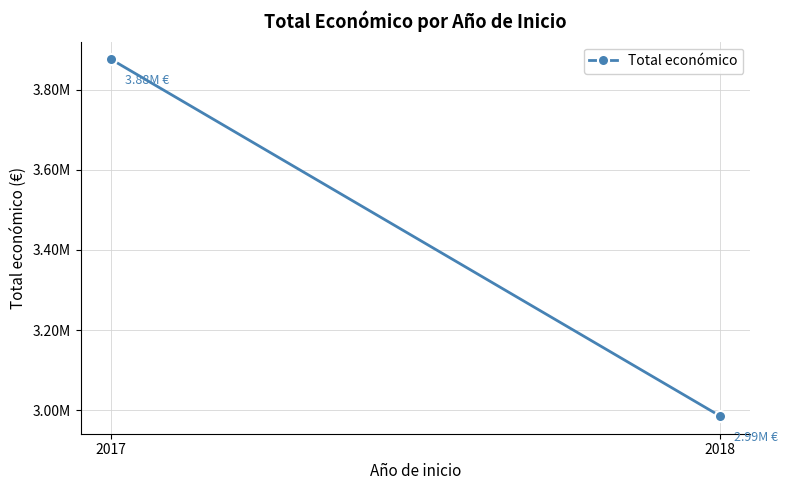

How many distinct data groups are displayed?

1